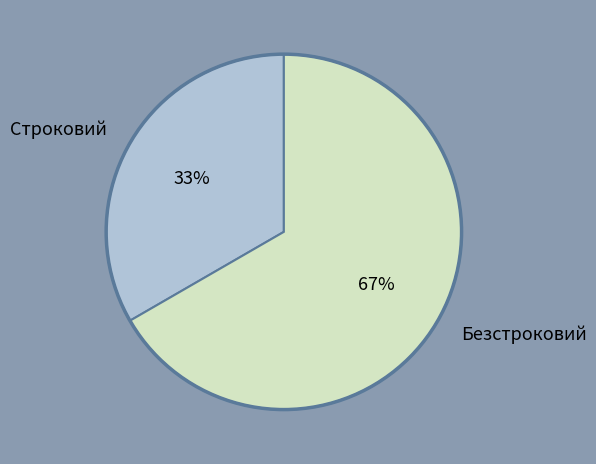

What percentage is the Безстроковий slice, to the nearest percent?

67%